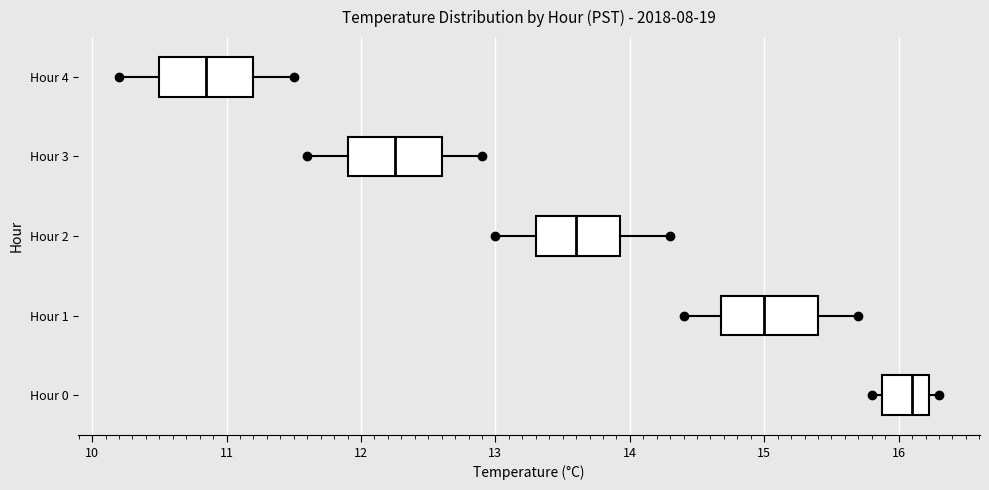

Where is the left edge of the box for Hour 4 on the x-axis? The values are not printed on the chart, so give them approximately, as read against the axis.

10.5